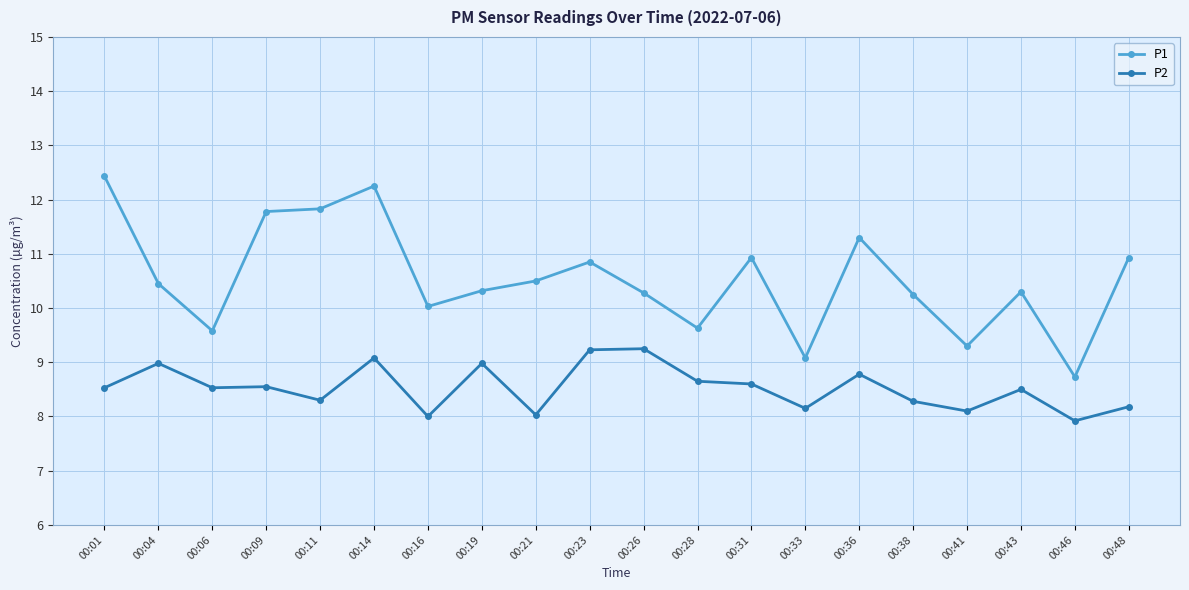

List the series in order of their peak value, lowest first.

P2, P1